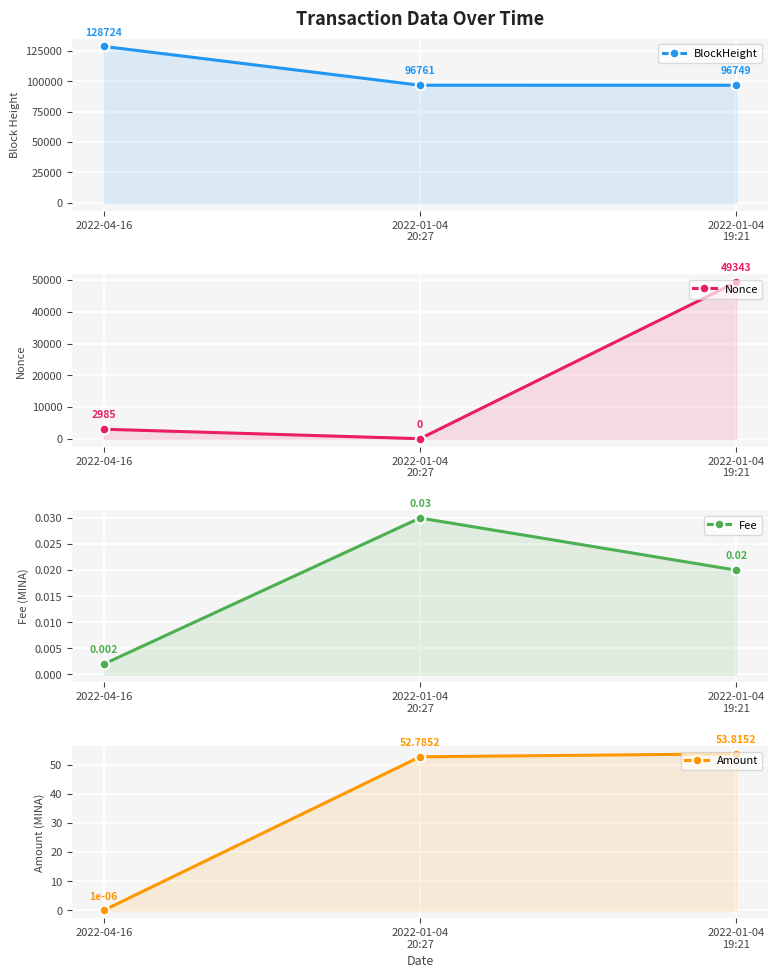

Which series has the largest range (max minus min)?

Nonce